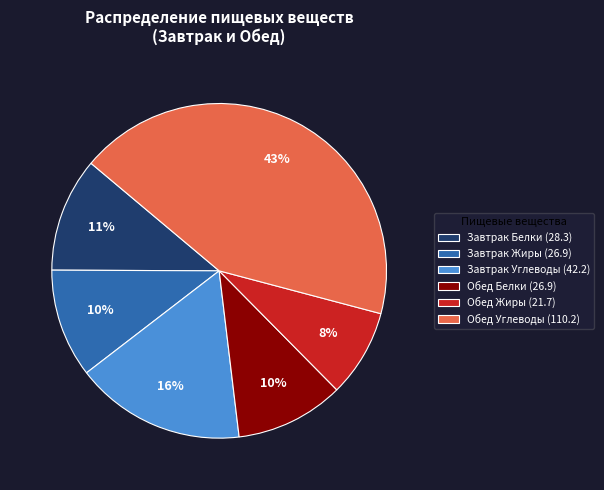

What is the largest slice in the pie chart?

Обед Углеводы (110.2)